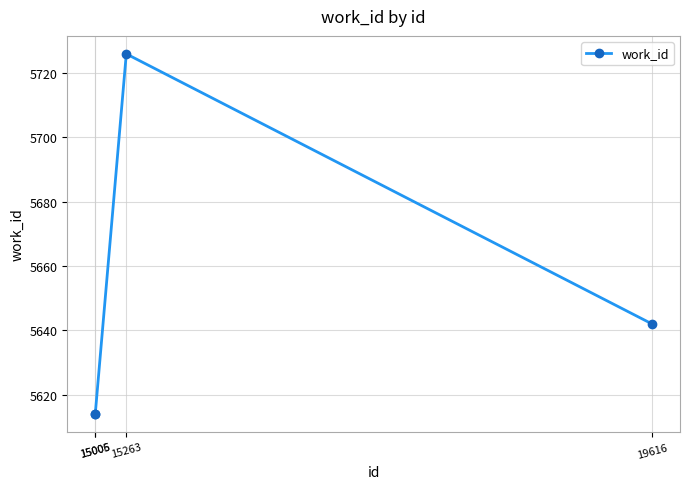

Does the chart display data point markers on the line(s)?

Yes